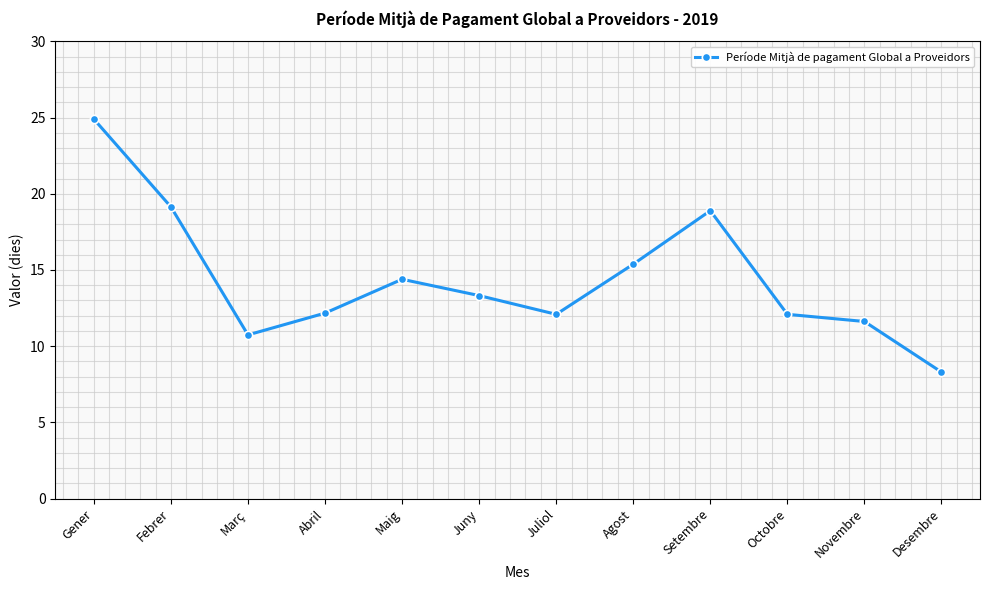

Is it true that the value at Octobre is 17.0?

False